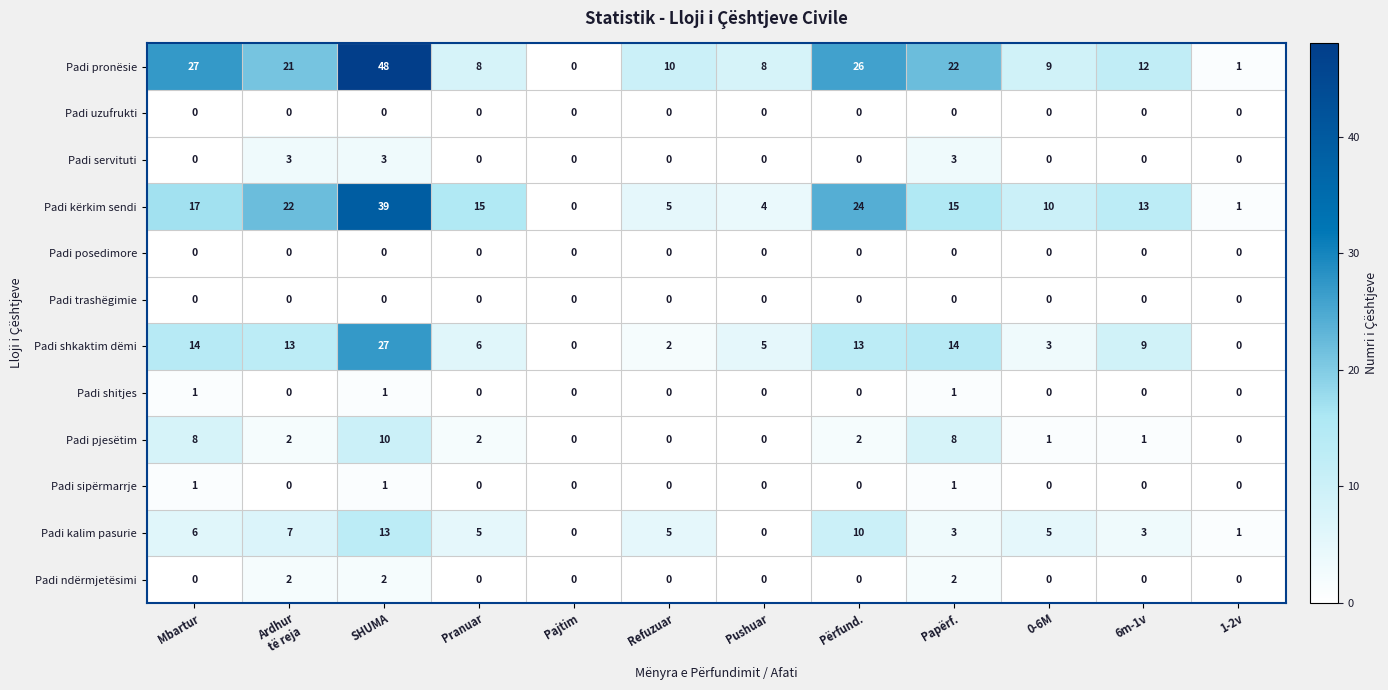

The value of Padi trashëgimie at Pajtim is 0. True or false?

True